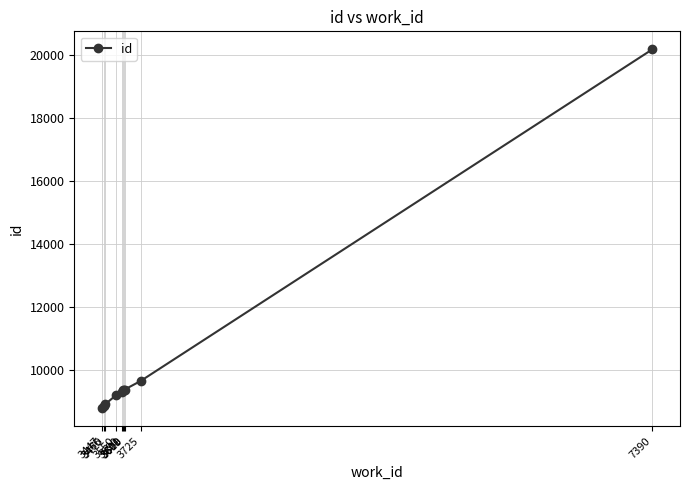

What is the average value?

10287